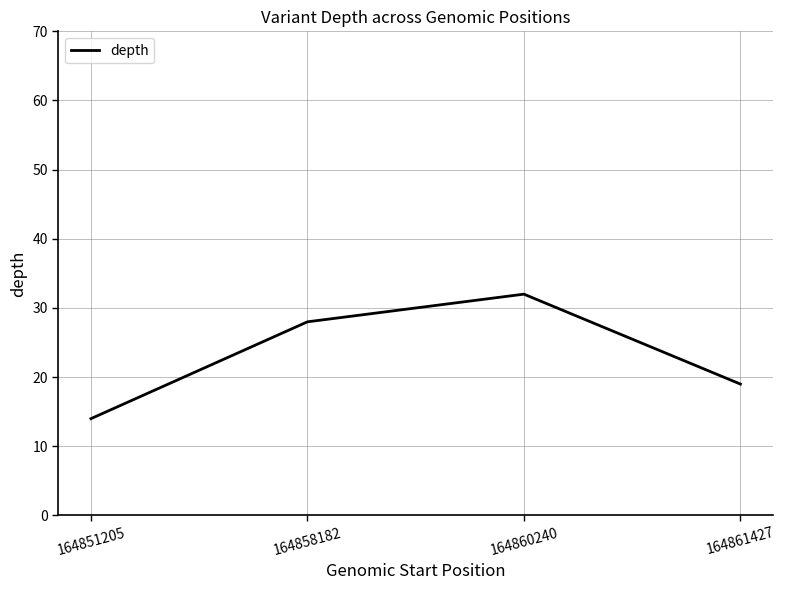

The chart shows a value of 9 at 164851205. True or false?

False